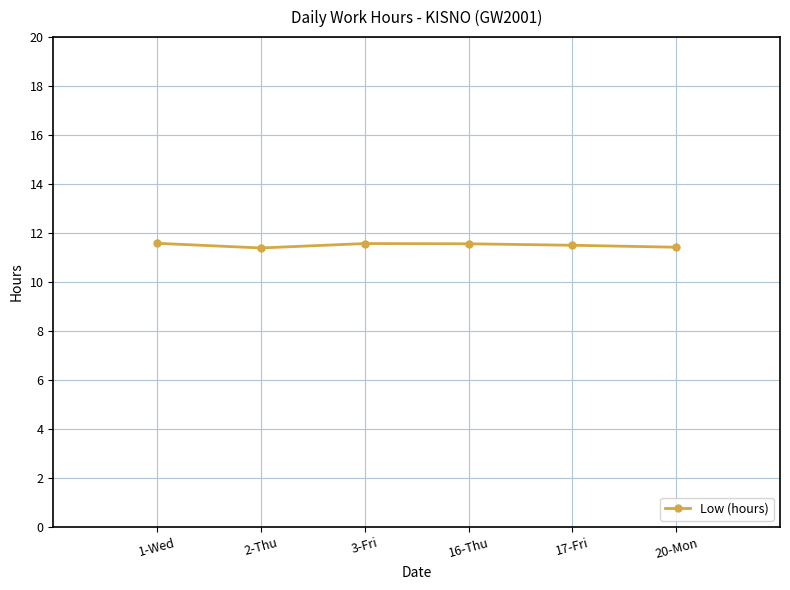

What is the smallest value displayed?

11.4